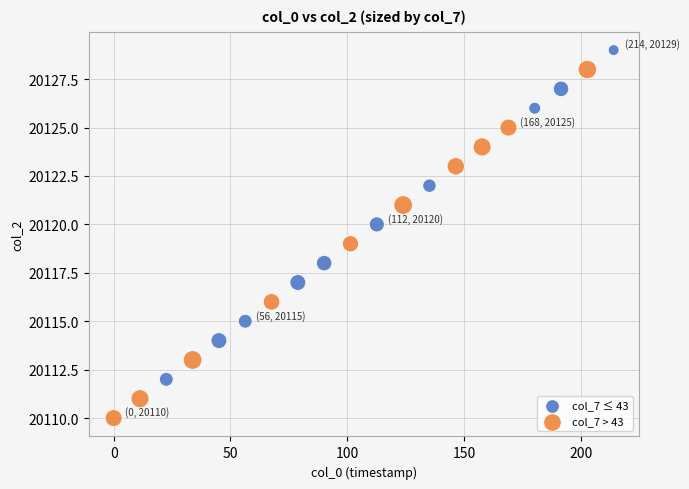

Which series has the widest spread of Y values?

col_7 > 43